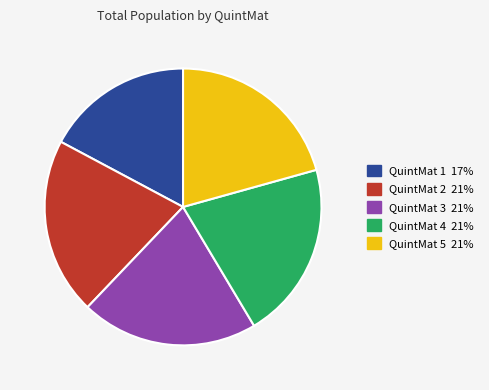

True or false: QuintMat 3 21% accounts for 21% of the total.

True